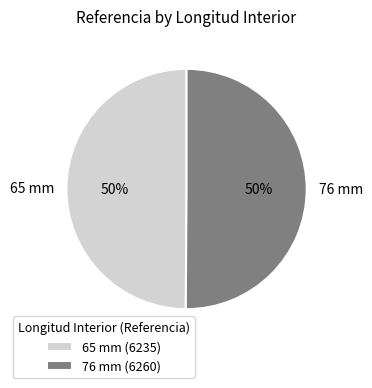

Combined, do 65 mm and 76 mm account for over 50%?

Yes